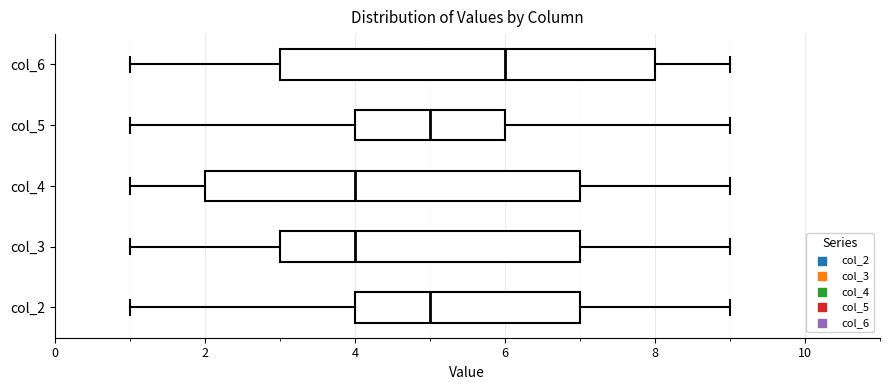

Reading bottom to top, read every box against the x-axis: the position of its median line, the range the box covers, and the ends of its whiskers. The values are not printed on the chart, so give them approximately, as read against the axis.

col_2: median 5, box 4 to 7, whiskers 1 to 9
col_3: median 4, box 3 to 7, whiskers 1 to 9
col_4: median 4, box 2 to 7, whiskers 1 to 9
col_5: median 5, box 4 to 6, whiskers 1 to 9
col_6: median 6, box 3 to 8, whiskers 1 to 9